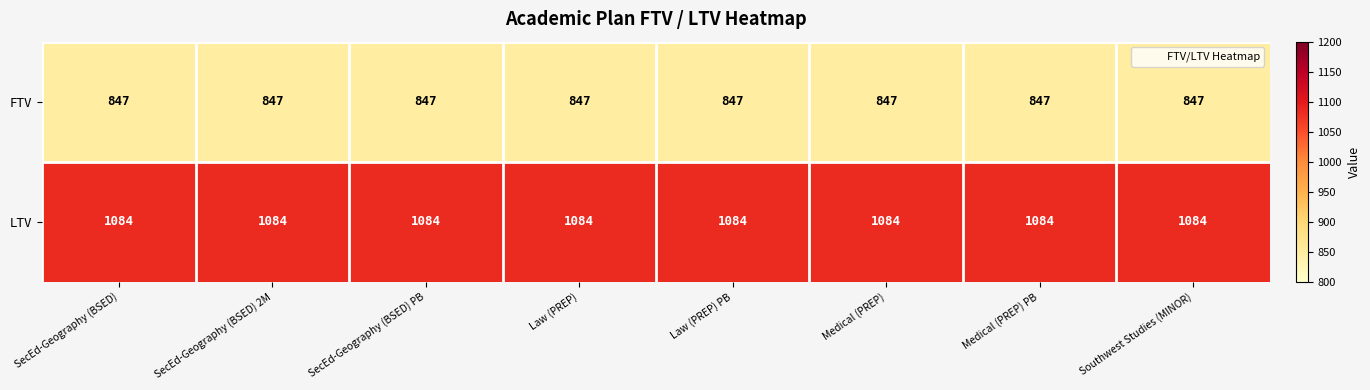

True or false: FTV has a value of 847 at SecEd-Geography (BSED) 2M.

True